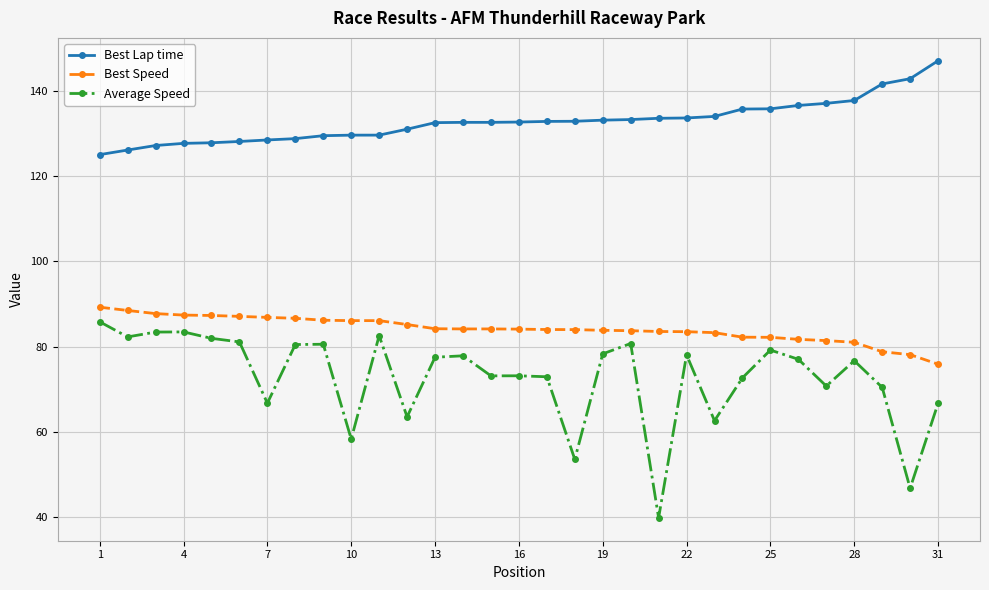

What are all the series names shown in the legend?

Best Lap time, Best Speed, Average Speed